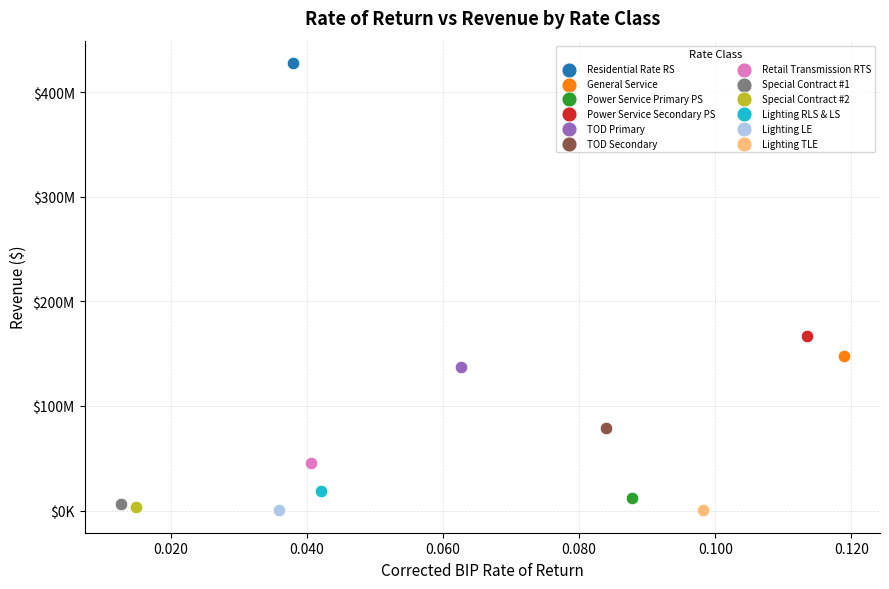

What are all the series names shown in the legend?

Residential Rate RS, General Service, Power Service Primary PS, Power Service Secondary PS, TOD Primary, TOD Secondary, Retail Transmission RTS, Special Contract #1, Special Contract #2, Lighting RLS & LS, Lighting LE, Lighting TLE